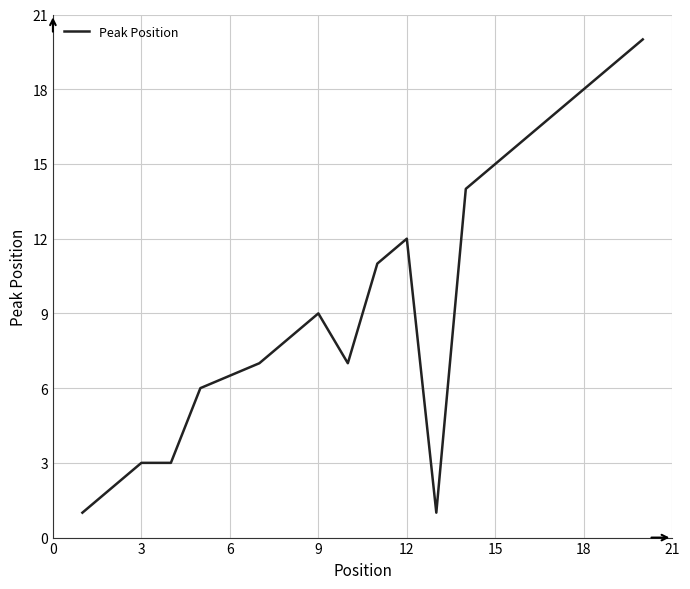

What is the maximum value shown in the chart?

20